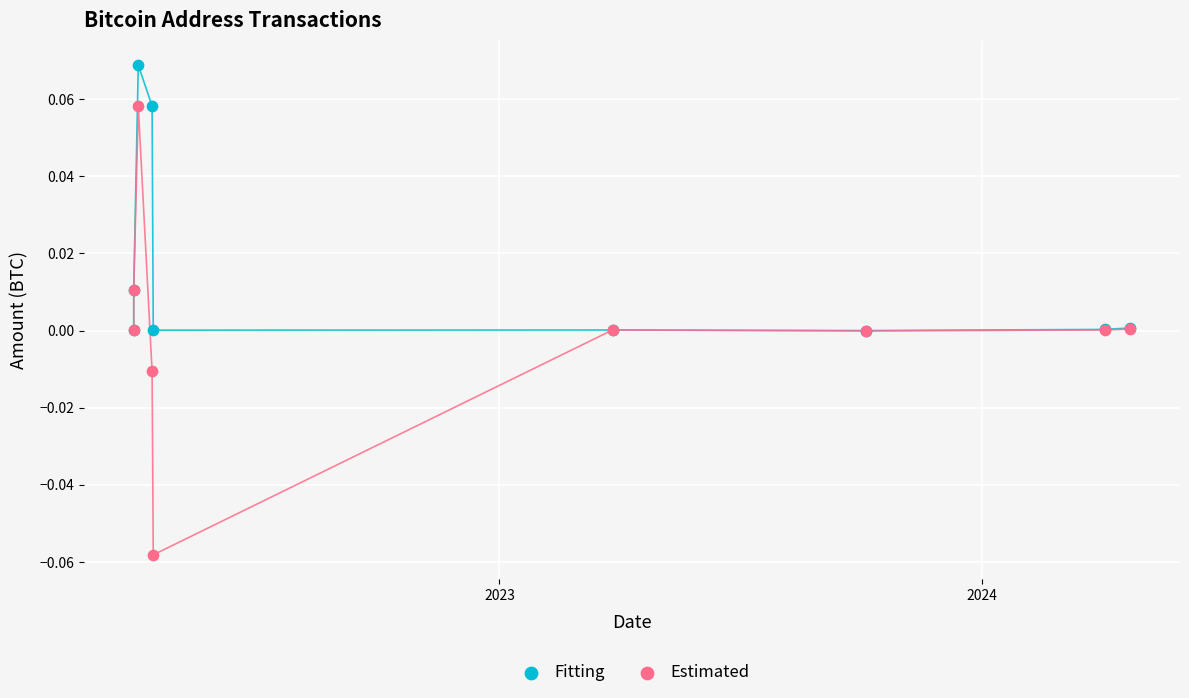

Which series reaches the maximum Y coordinate?

Fitting